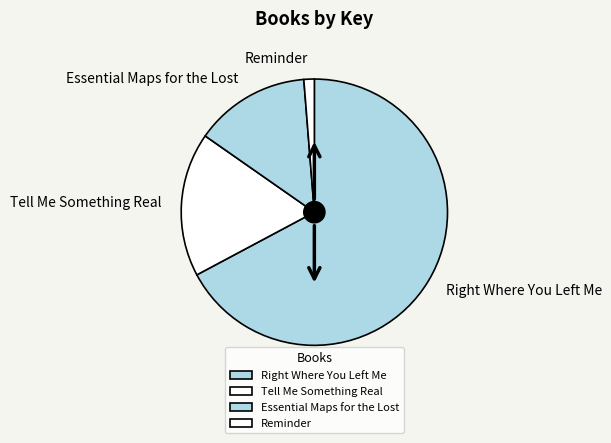

Count the number of slices in the pie.

4